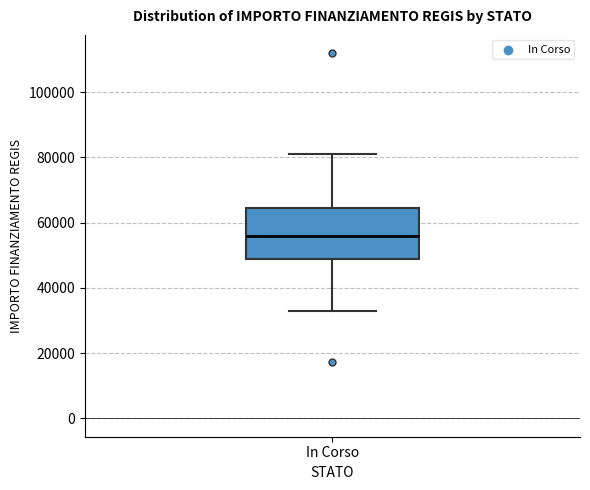

Where does the lower whisker of the box for In Corso end on the y-axis? The values are not printed on the chart, so give them approximately, as read against the axis.

32000